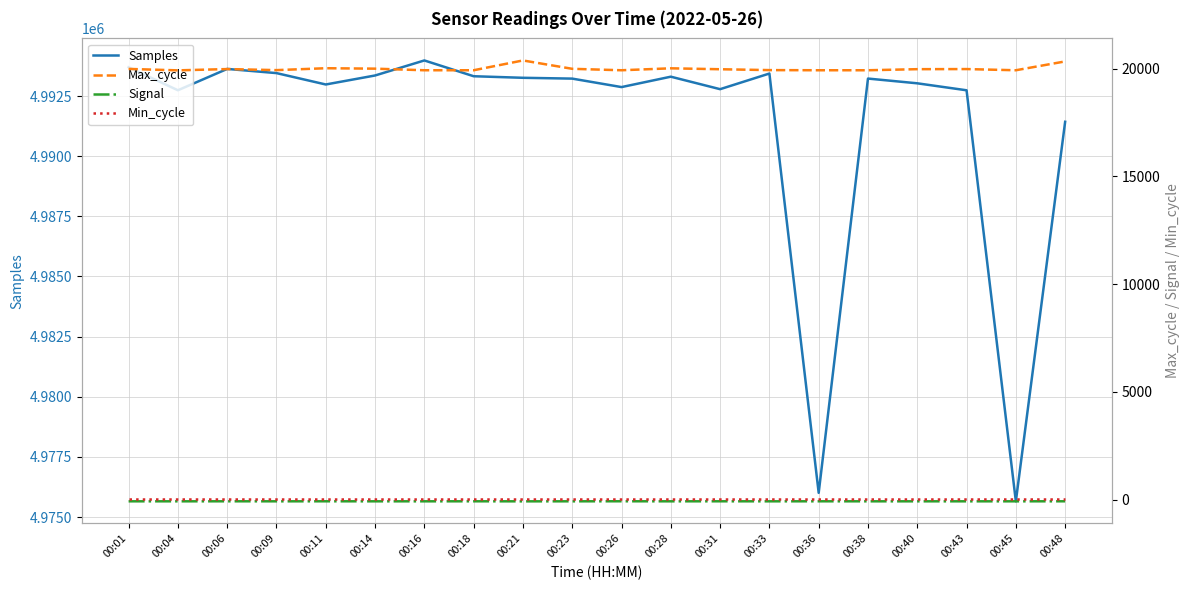

True or false: Min_cycle and Samples intersect in this chart.

False